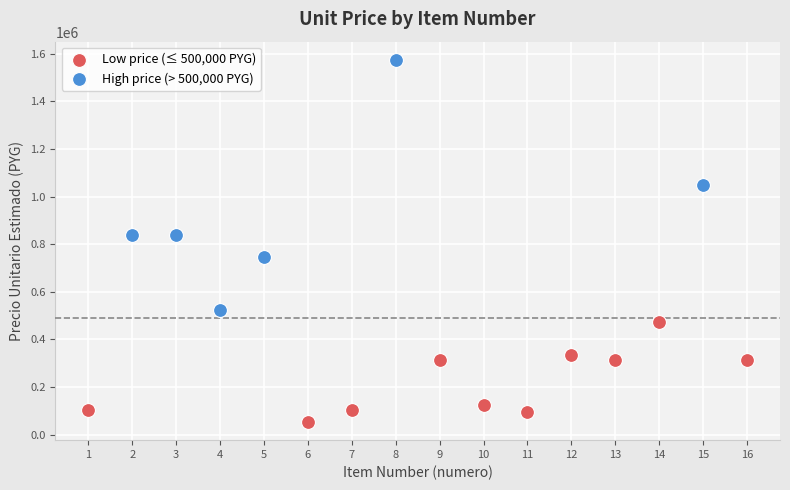

Which series has the widest spread of Y values?

High price (> 500,000 PYG)